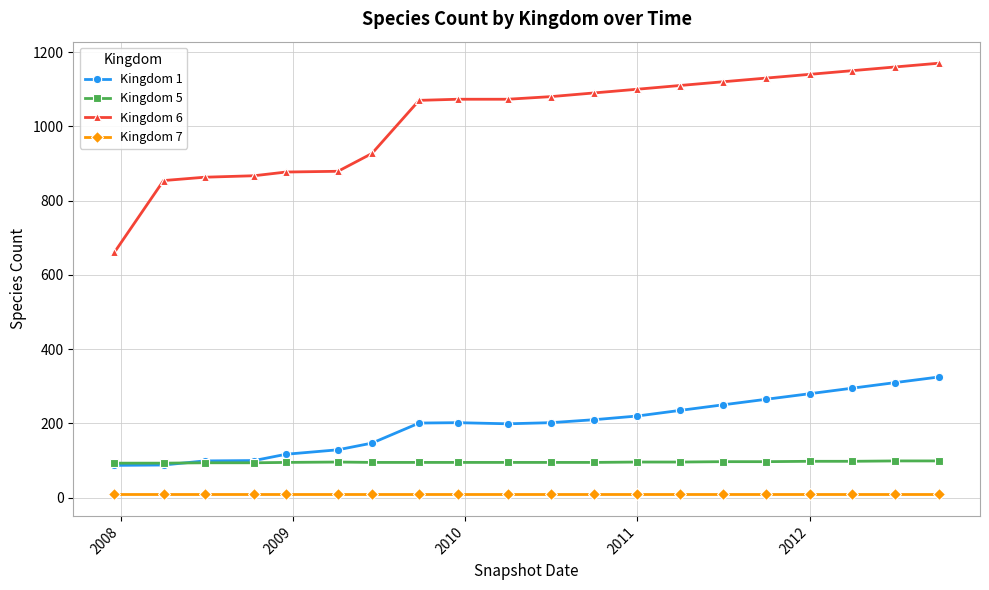

True or false: Kingdom 1 and Kingdom 6 intersect in this chart.

False